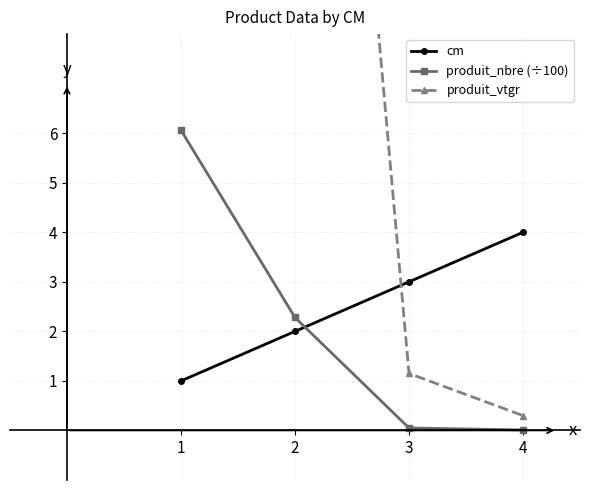

Is the value of cm at 4 greater than the value of produit_nbre (÷100) at 3?

Yes